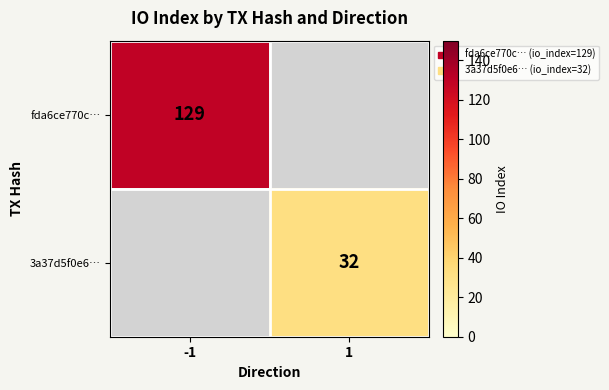

Is the value of 3a37d5f0e6… at 1 greater than the value of fda6ce770c… at -1?

No